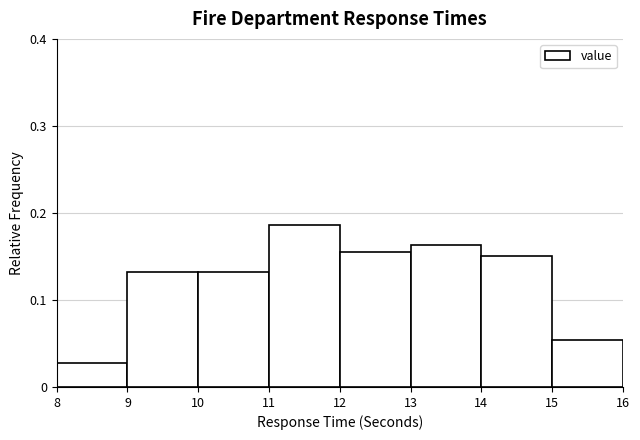

Reading left to right, list every bar in this chart as the range it spans on the x-axis followed by its height. The values are not printed on the chart, so give them approximately, as read against the axis.

8 to 9: 0.03
9 to 10: 0.13
10 to 11: 0.13
11 to 12: 0.19
12 to 13: 0.15
13 to 14: 0.16
14 to 15: 0.15
15 to 16: 0.05